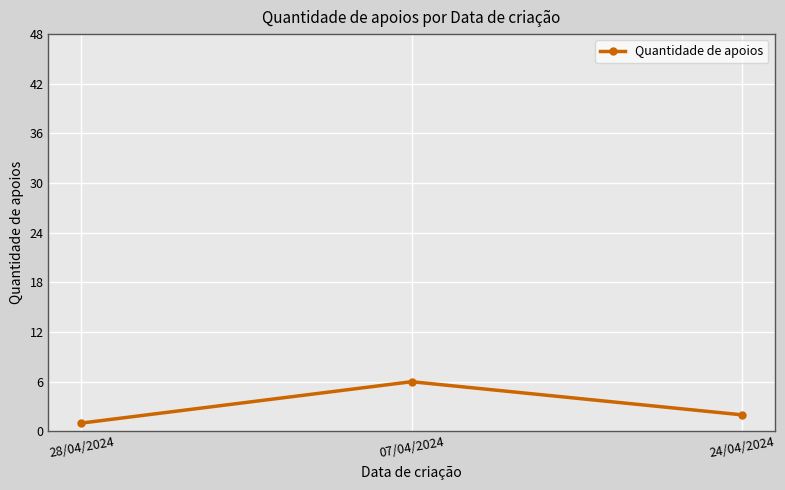

Is it true that the value at 07/04/2024 is 1?

False